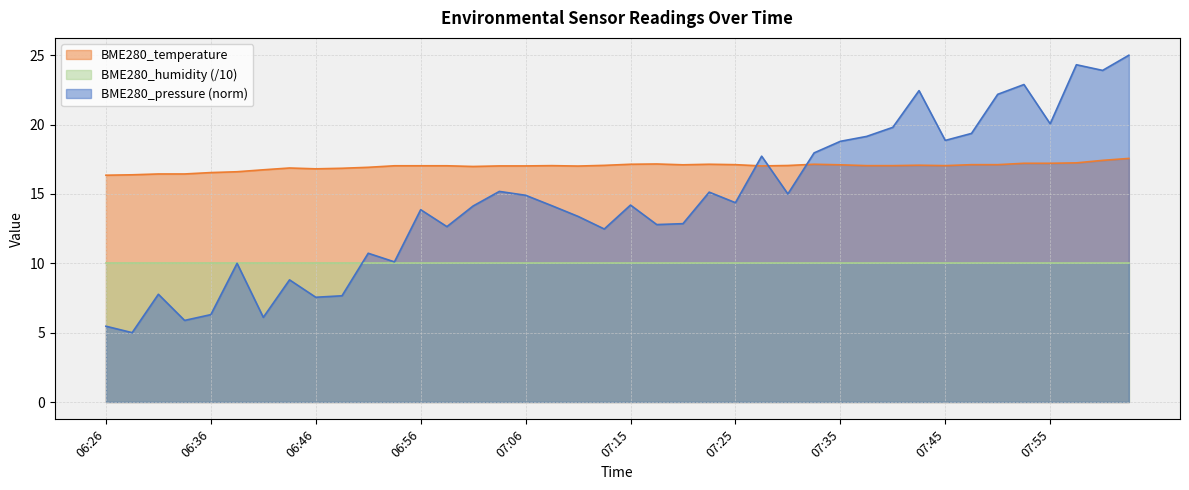

What is the average value of the BME280_temperature series?

17.0